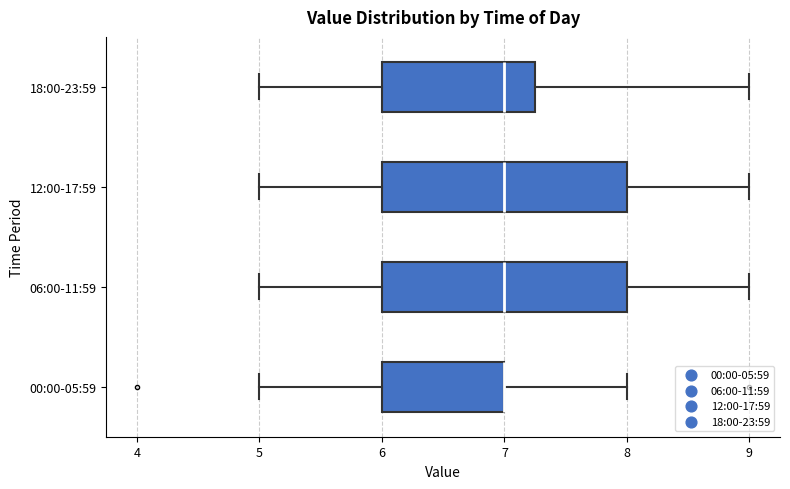

Where does the left whisker of the box for 06:00-11:59 end on the x-axis? The values are not printed on the chart, so give them approximately, as read against the axis.

5.0